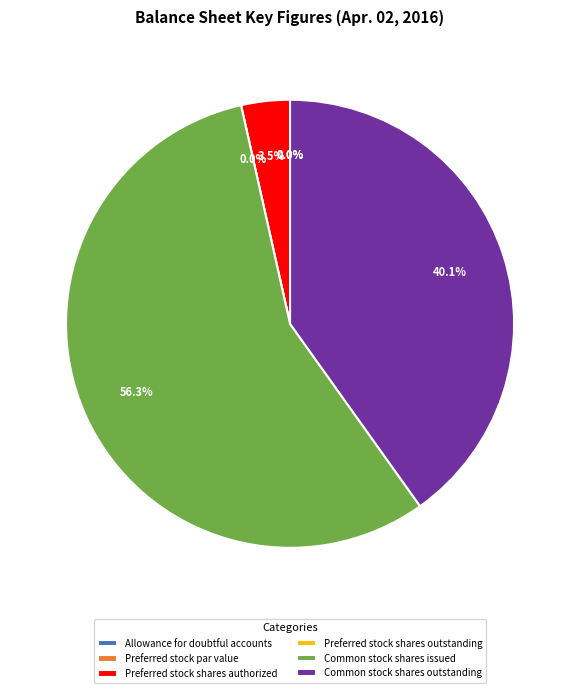

Which slice represents more than half of the pie?

Common stock shares issued